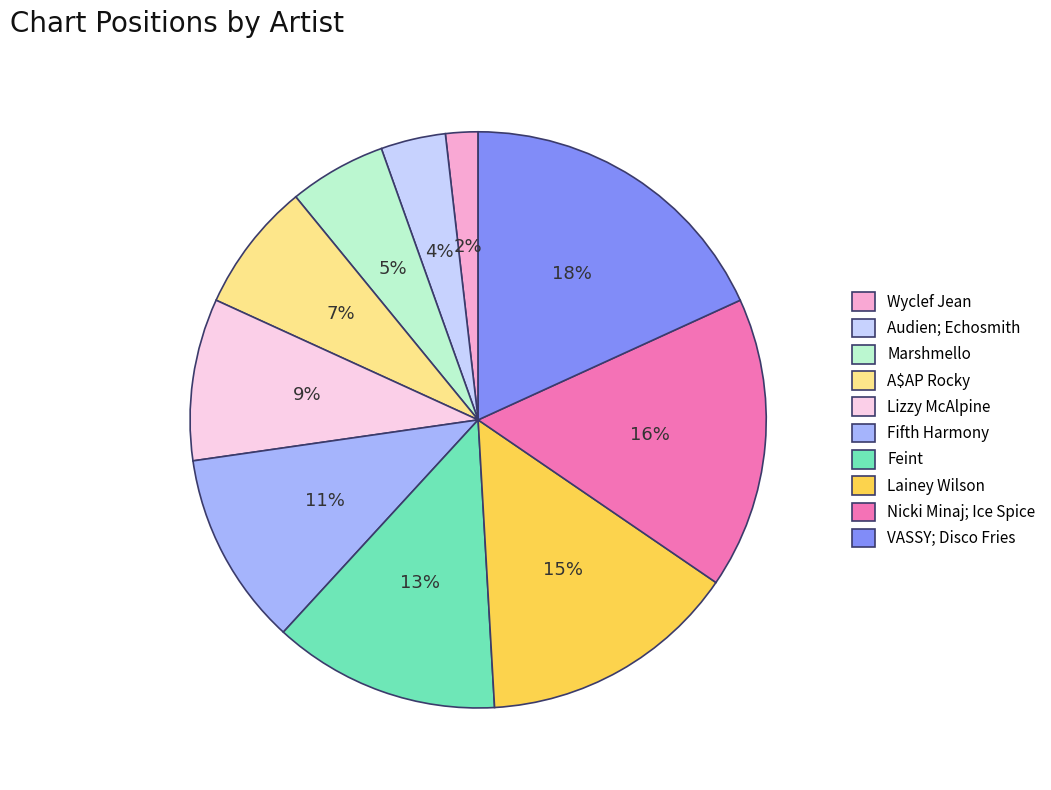

Do Fifth Harmony and VASSY; Disco Fries together represent more than half of the pie?

No